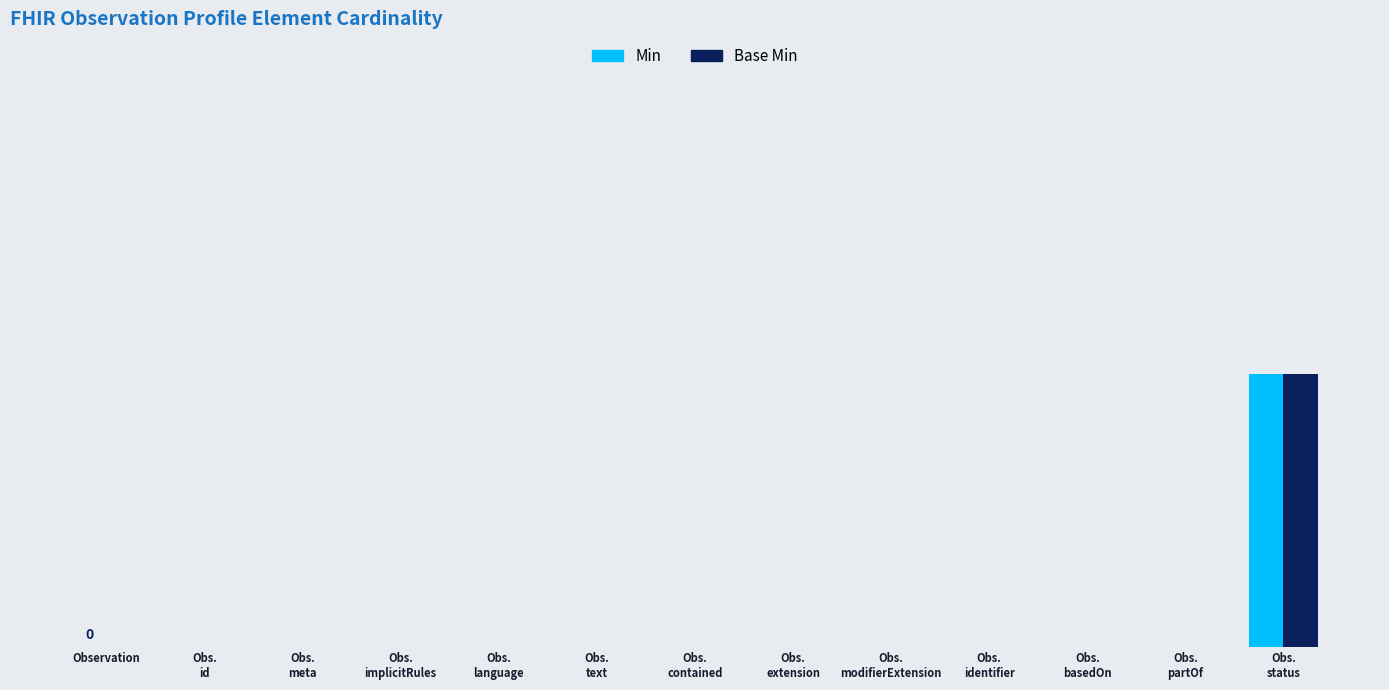

What are all the series names shown in the legend?

Min, Base Min